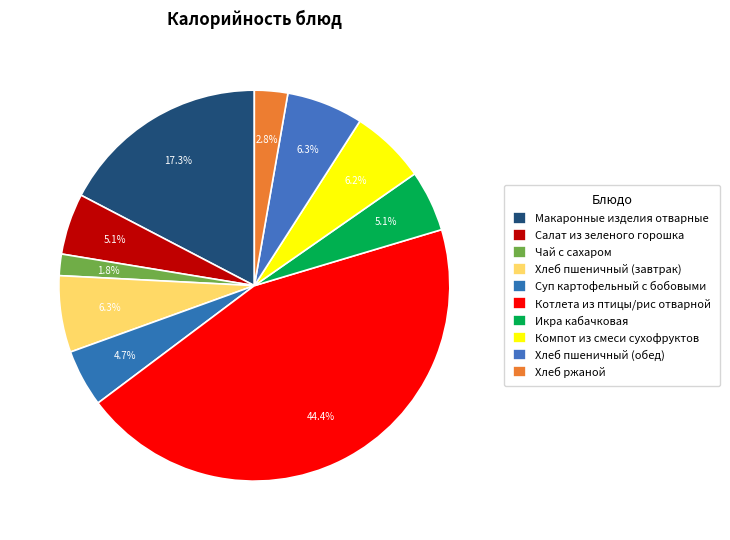

To the nearest percent, what is the combined percentage of Хлеб пшеничный (завтрак) and Макаронные изделия отварные?

24%